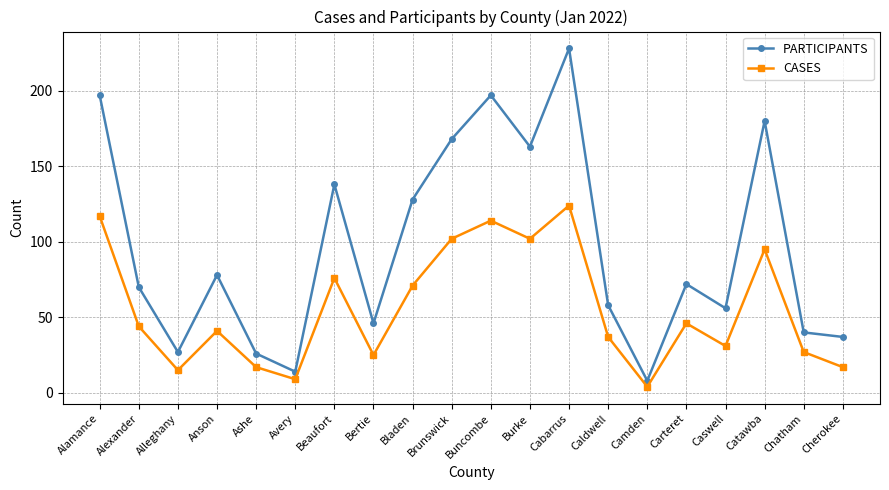

What is the maximum value shown in the chart?

228